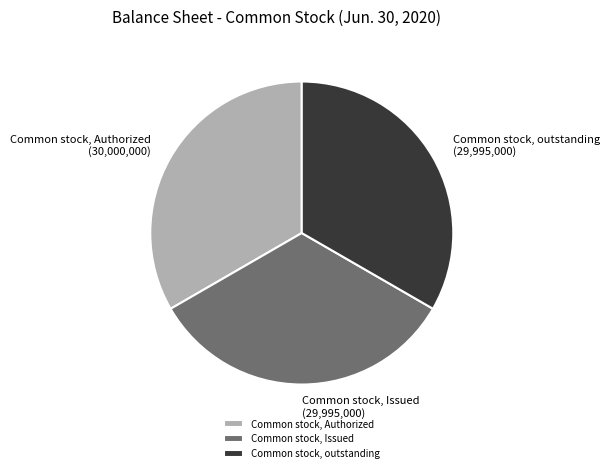

True or false: Common stock, outstanding accounts for 41% of the total.

False